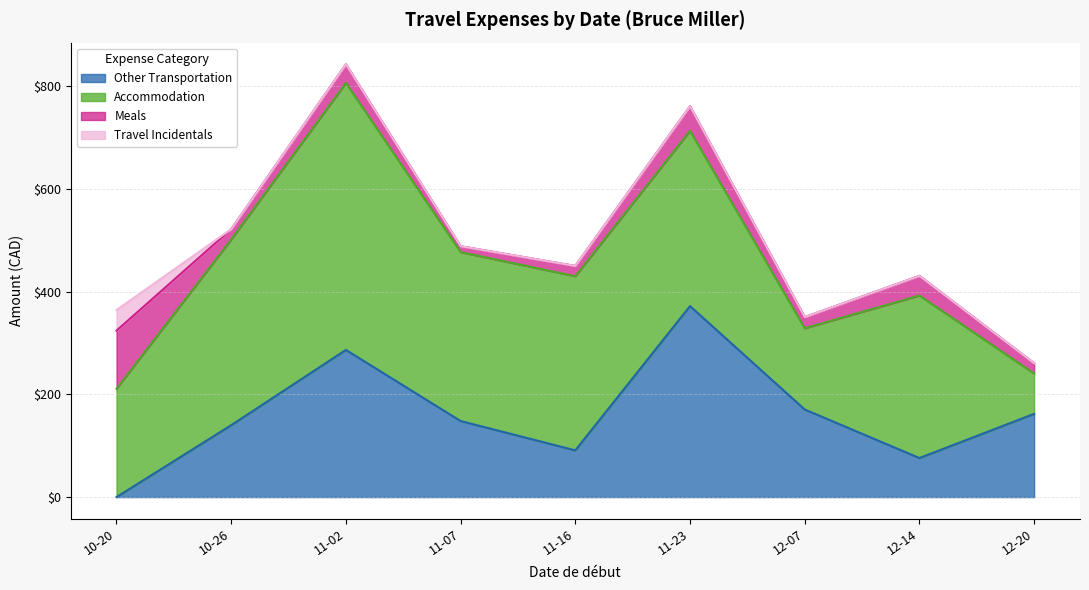

How many data points in Meals are above 21?

5